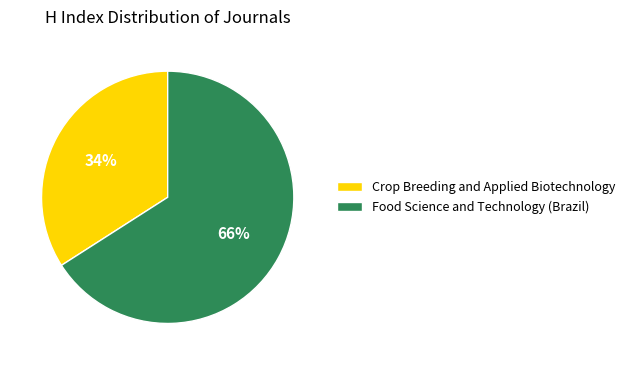

To the nearest percent, what percentage of the pie is Crop Breeding and Applied Biotechnology?

34%